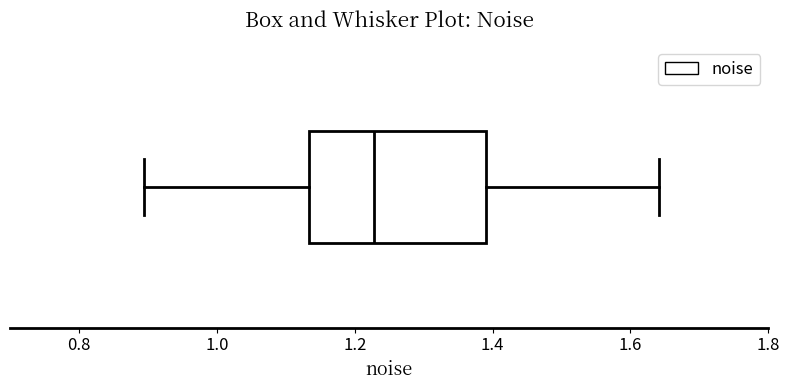

Where is the left edge of the box on the x-axis? The values are not printed on the chart, so give them approximately, as read against the axis.

1.14